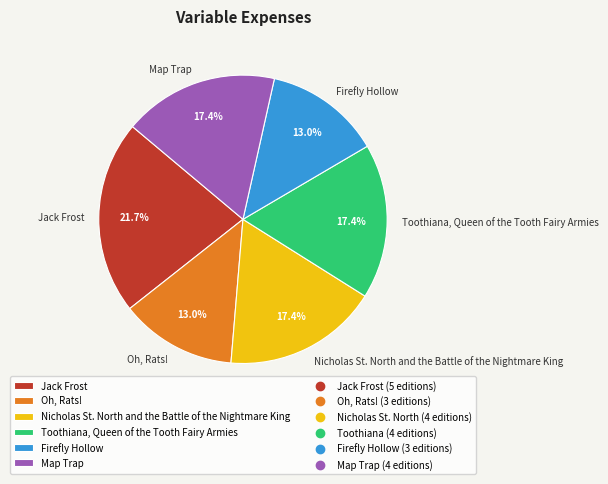

Combined, do Firefly Hollow and Oh, Rats! account for over 50%?

No